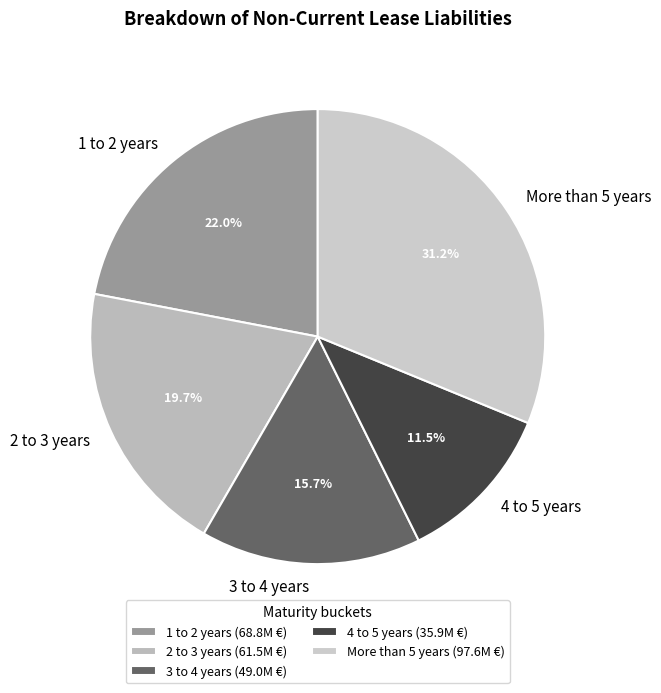

Rank the categories by value from lowest to highest.

4 to 5 years, 3 to 4 years, 2 to 3 years, 1 to 2 years, More than 5 years